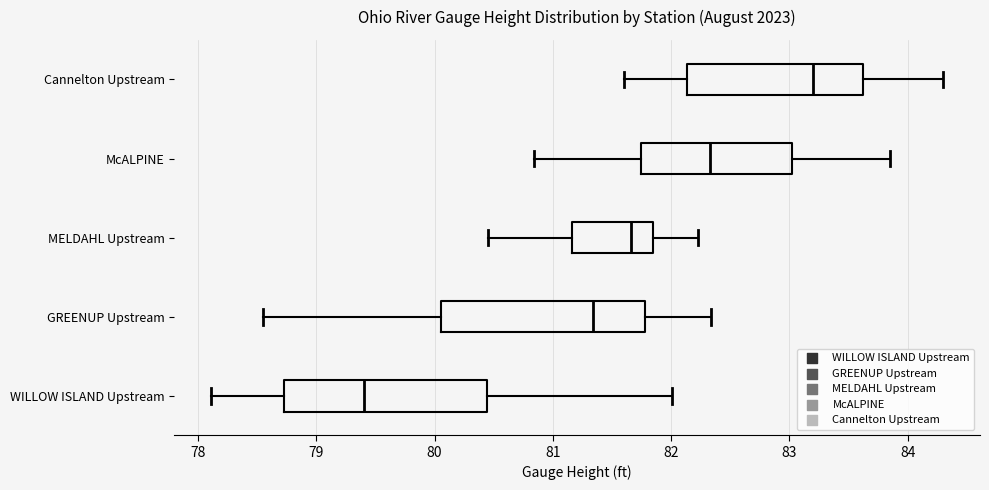

Where does the median line of the box for Cannelton Upstream sit on the x-axis? The values are not printed on the chart, so give them approximately, as read against the axis.

83.2